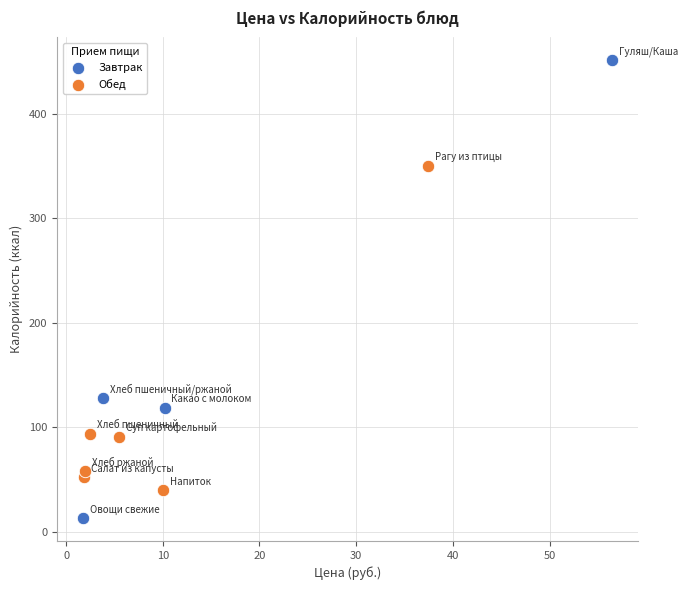

Which series reaches the maximum Y coordinate?

Завтрак